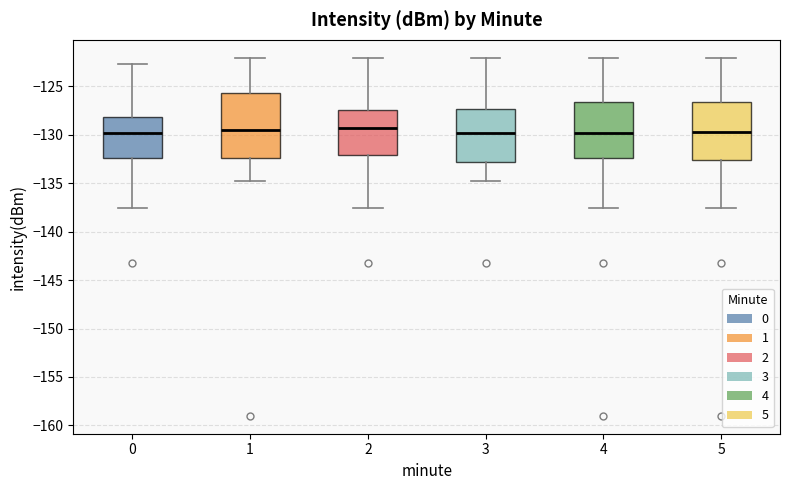

Reading left to right, read every box against the y-axis: the position of its median line, the range the box covers, and the ends of its whiskers. The values are not printed on the chart, so give them approximately, as read against the axis.

0: median -130.0, box -132.5 to -128.0, whiskers -137.5 to -122.5
1: median -129.5, box -132.5 to -125.5, whiskers -135.0 to -122.0
2: median -129.5, box -132.0 to -127.5, whiskers -137.5 to -122.0
3: median -130.0, box -133.0 to -127.5, whiskers -135.0 to -122.0
4: median -130.0, box -132.5 to -126.5, whiskers -137.5 to -122.0
5: median -130.0, box -132.5 to -126.5, whiskers -137.5 to -122.0